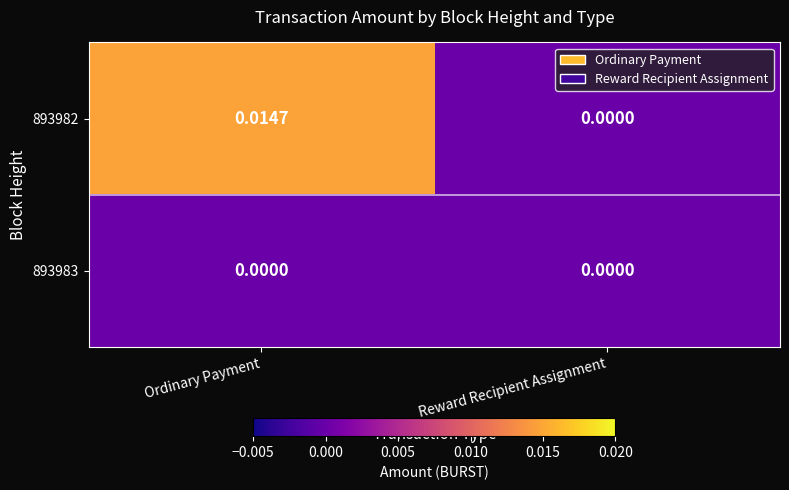

List the labels in order of 893982 value, largest first.

Ordinary Payment, Reward Recipient Assignment